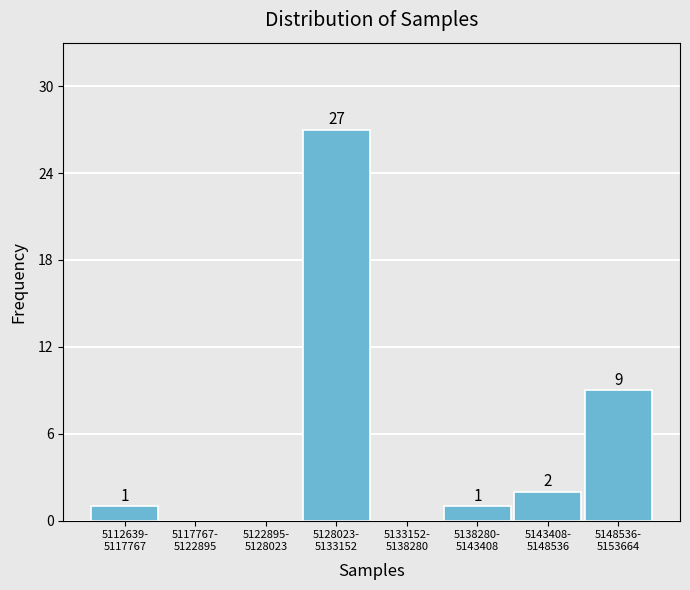

What is the greatest value displayed?

27